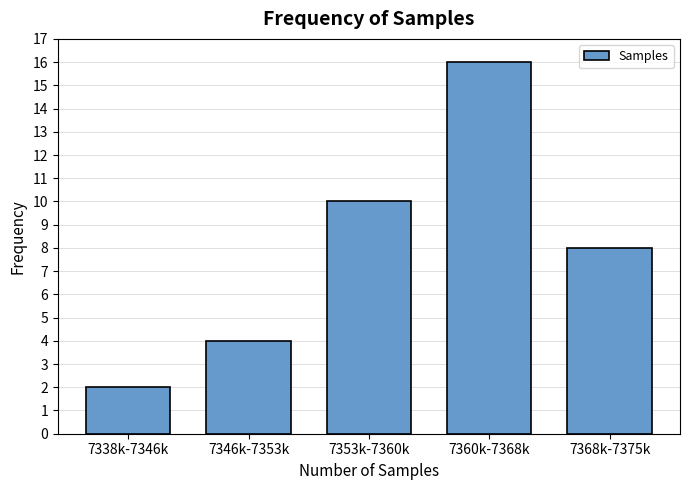

Reading right to left, what are all the values shown in this chart?

8	16	10	4	2